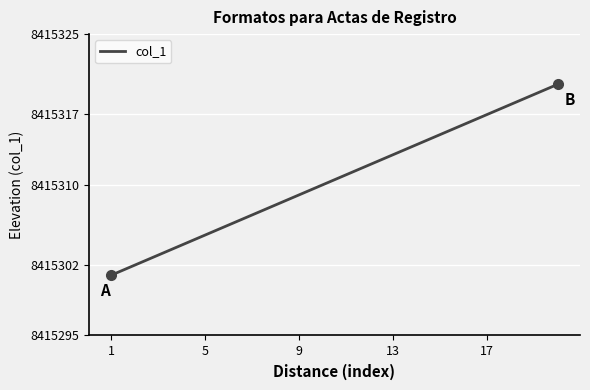

Is this an area chart (filled region under the line)?

No